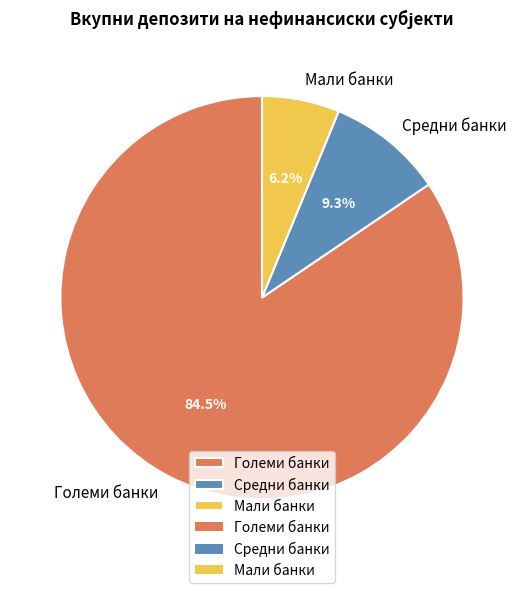

Combined, what portion of the pie is Мали банки and Средни банки?

15.5%